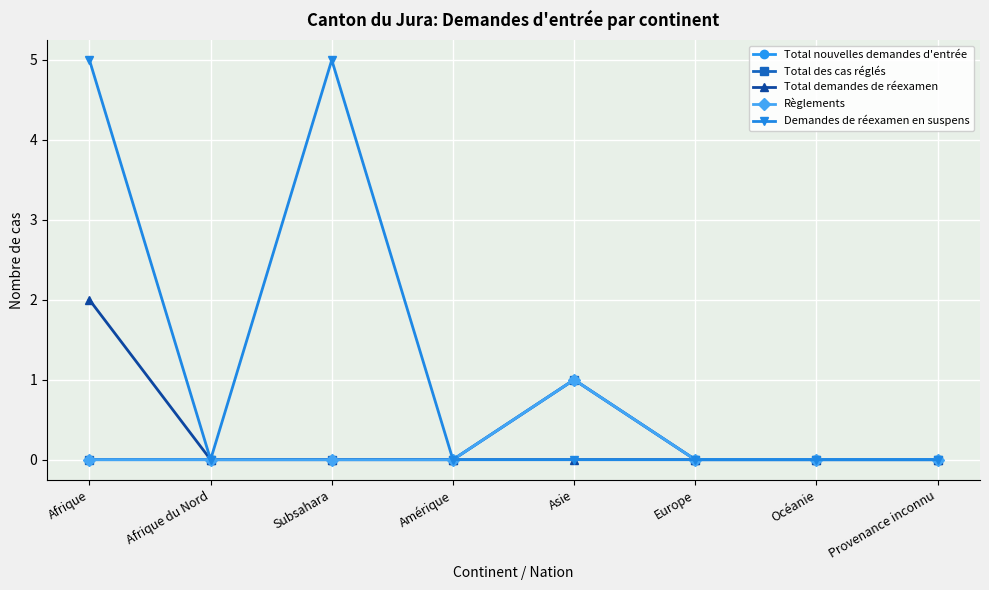

Rank the series at Europe from highest to lowest value.

Total nouvelles demandes d'entrée, Total des cas réglés, Total demandes de réexamen, Règlements, Demandes de réexamen en suspens